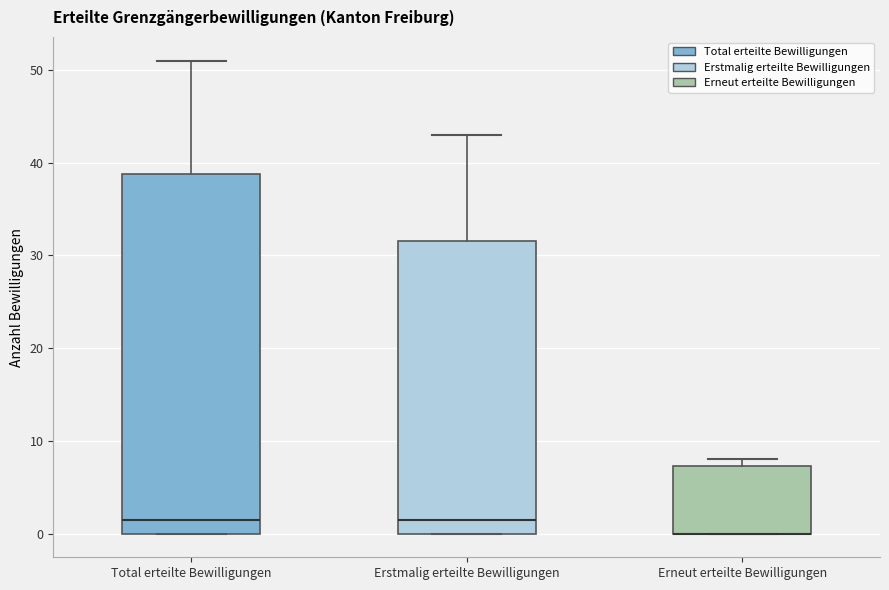

Reading left to right, read every box against the y-axis: the position of its median line, the range the box covers, and the ends of its whiskers. The values are not printed on the chart, so give them approximately, as read against the axis.

Total erteilte Bewilligungen: median 2, box 0 to 39, whiskers 0 to 51
Erstmalig erteilte Bewilligungen: median 2, box 0 to 32, whiskers 0 to 43
Erneut erteilte Bewilligungen: median 0 (drawn on the box's lower edge), box 0 to 7, whiskers 0 to 8